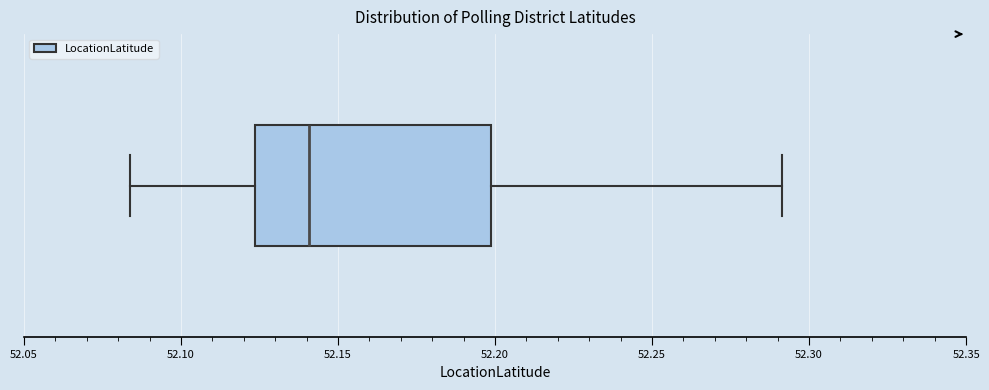

Transcribe this box plot: give where the median line is, the range the box spans, and where the two whiskers end, as read against the x-axis. The values are not printed on the chart, so give them approximately, as read against the axis.

median 52.140, box 52.125 to 52.200, whiskers 52.085 to 52.290